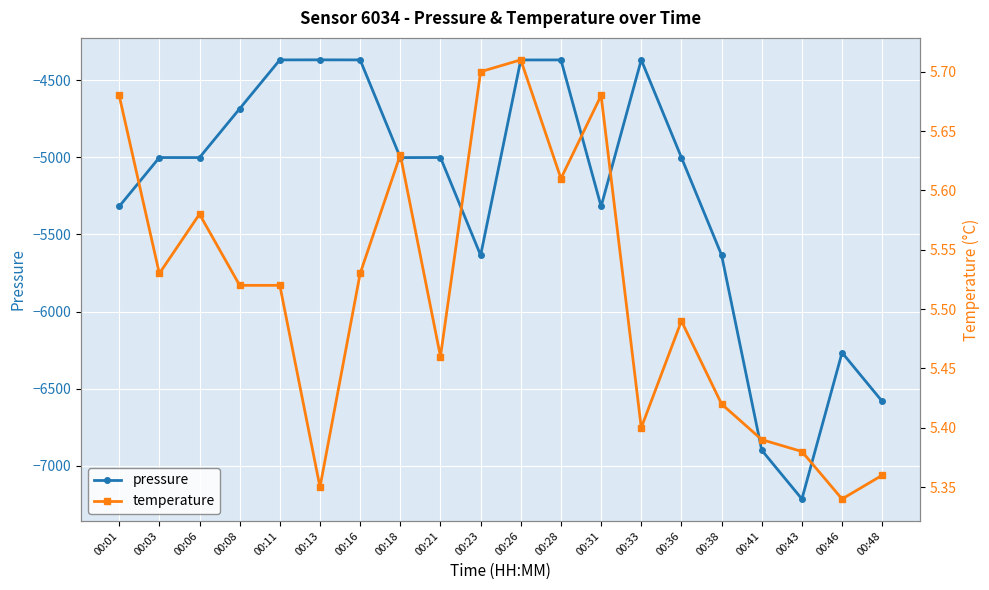

Is it true that temperature equals 8.1 at 00:11?

False